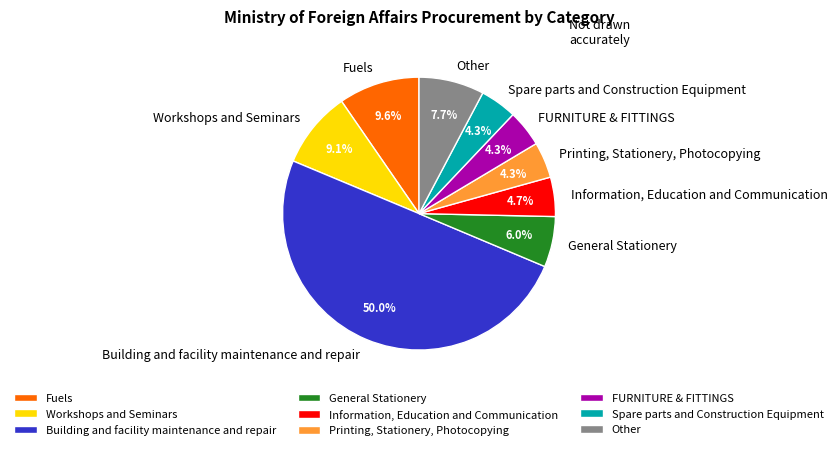

What is the largest slice in the pie chart?

Building and facility maintenance and repair